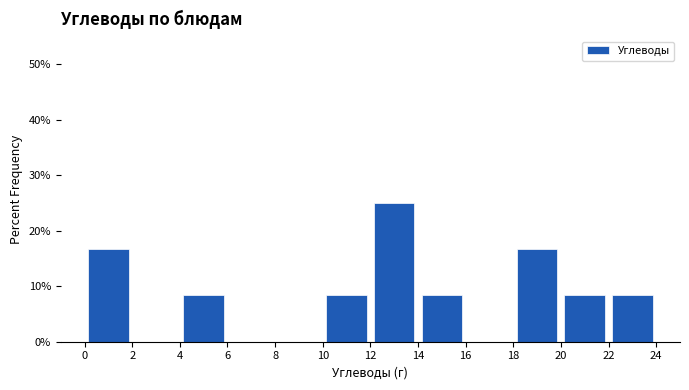

Which range on the x-axis has the tallest bar?

12 to 14